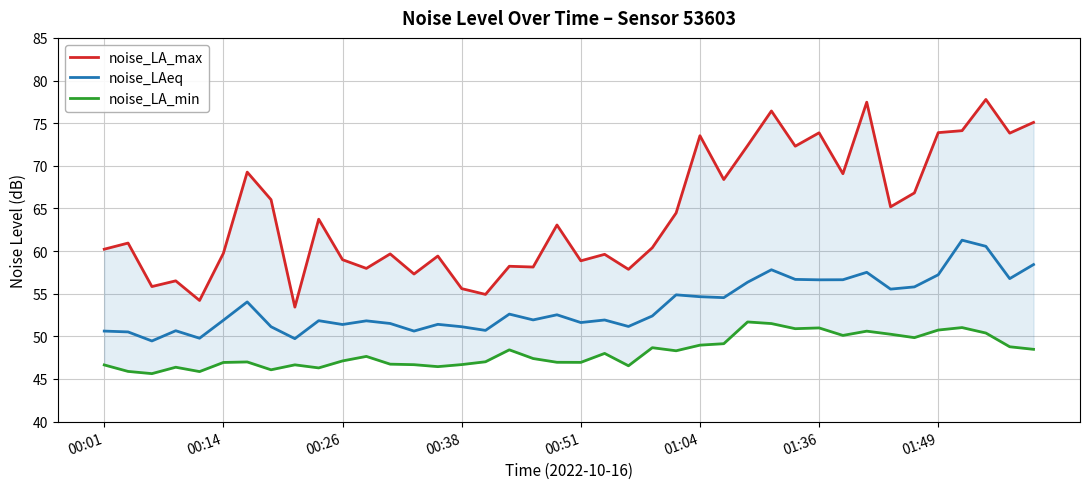

What position from the right is 27?

13